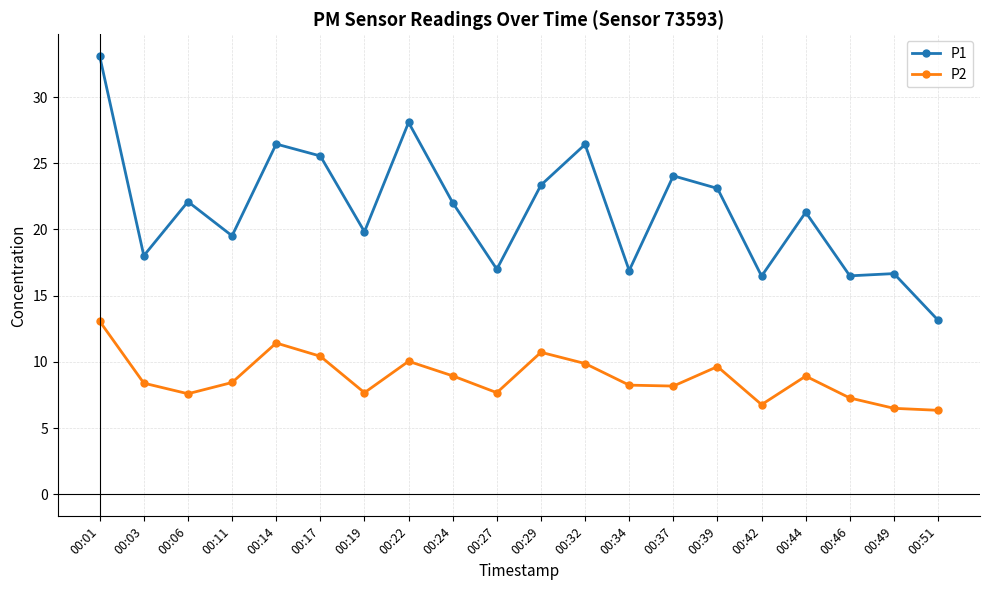

How many series are shown in this chart?

2